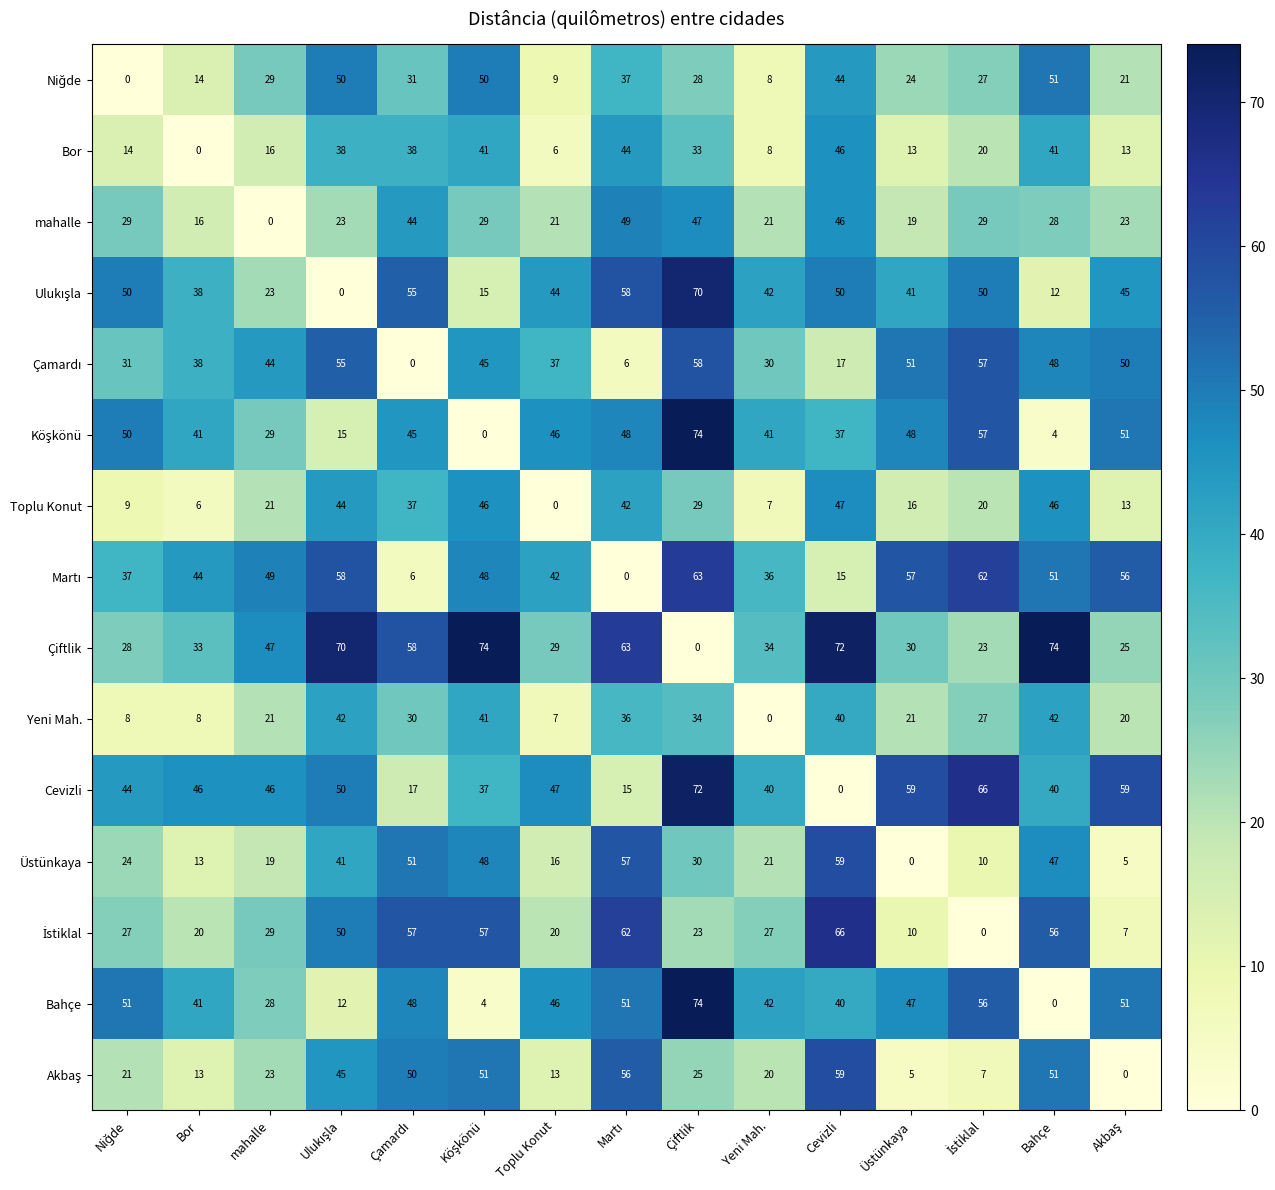

Where is Toplu Konut nearest to the value 23?

mahalle